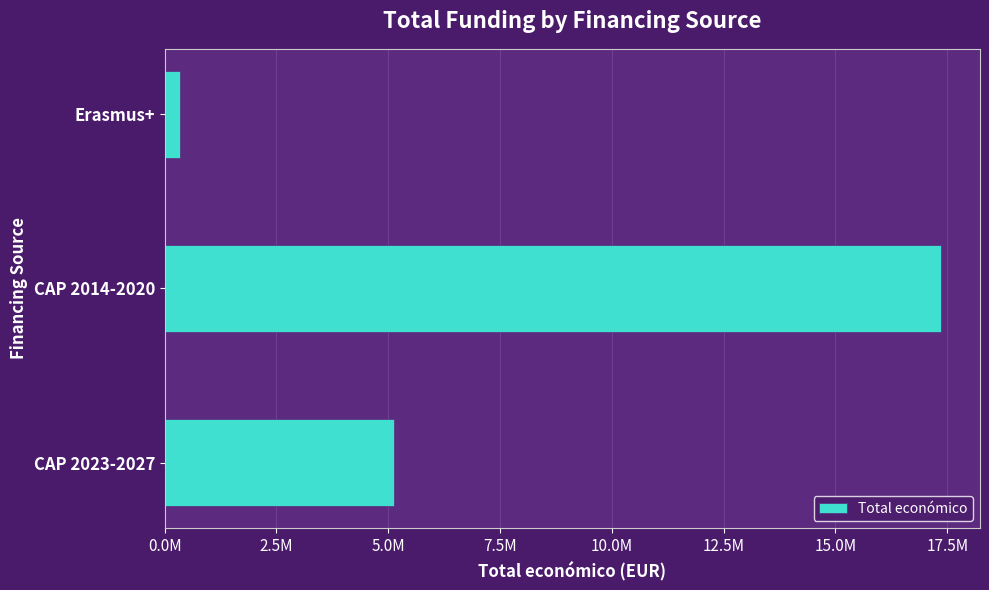

What is the difference between the maximum and minimum values?

17016955